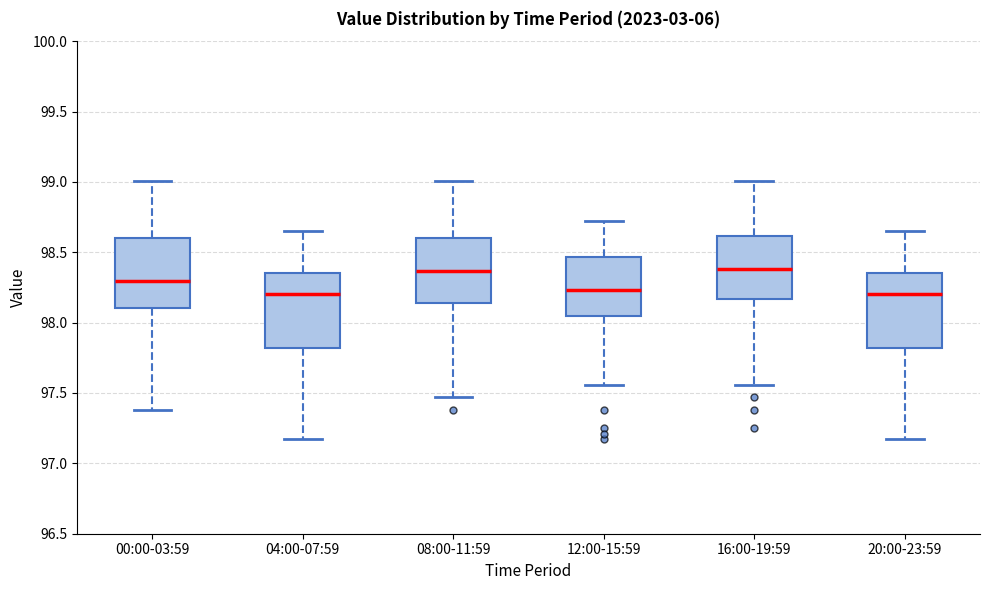

Reading left to right, read every box against the y-axis: the position of its median line, the range the box covers, and the ends of its whiskers. The values are not printed on the chart, so give them approximately, as read against the axis.

00:00-03:59: median 98.30, box 98.10 to 98.60, whiskers 97.40 to 99.00
04:00-07:59: median 98.20, box 97.80 to 98.35, whiskers 97.15 to 98.65
08:00-11:59: median 98.35, box 98.15 to 98.60, whiskers 97.45 to 99.00
12:00-15:59: median 98.25, box 98.05 to 98.45, whiskers 97.55 to 98.70
16:00-19:59: median 98.40, box 98.15 to 98.60, whiskers 97.55 to 99.00
20:00-23:59: median 98.20, box 97.80 to 98.35, whiskers 97.15 to 98.65